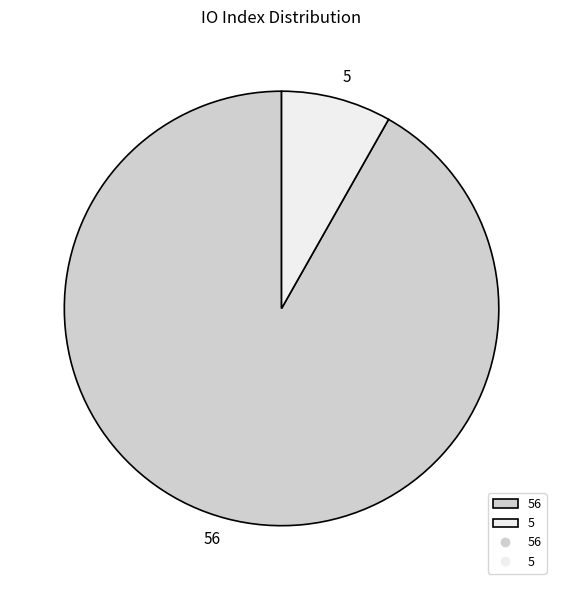

Is there a majority slice in this chart?

Yes